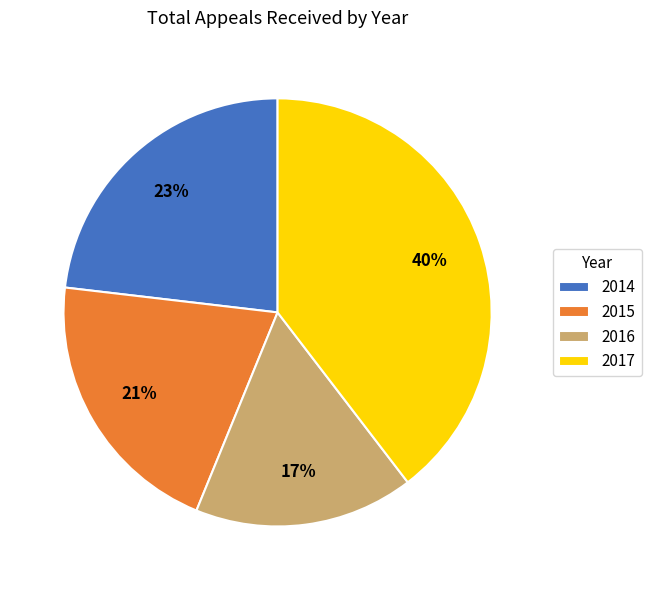

To the nearest percent, what is the difference between the largest and smallest slice percentages?

23%